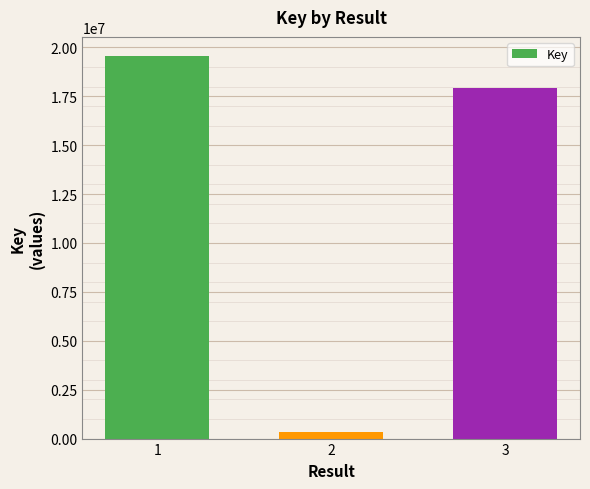

Reading left to right, list all the values displayed in this chart.

1=19559942	2=315644	3=17913220